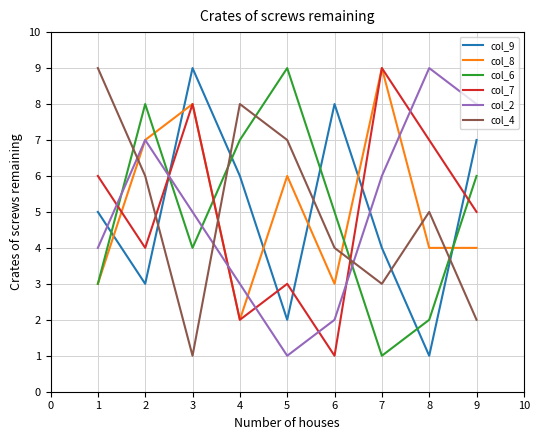

How many times do col_8 and col_4 cross each other?

5